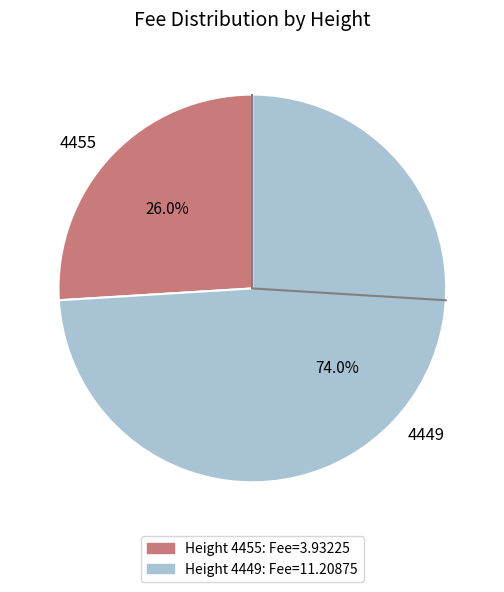

What is the total percentage of 4455 and 4449?

100.0%